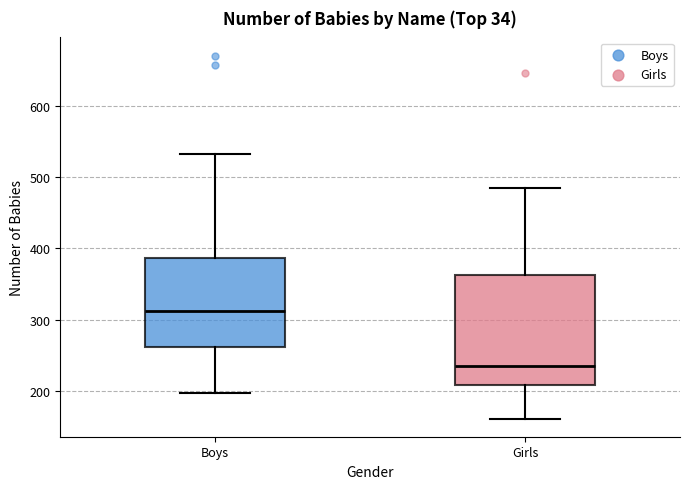

Reading left to right, transcribe this box plot: for each box, give where its median line is, the range the box spans, and where its two whiskers end, as read against the y-axis. The values are not printed on the chart, so give them approximately, as read against the axis.

Boys: median 310, box 260 to 390, whiskers 200 to 530
Girls: median 240, box 210 to 360, whiskers 160 to 480